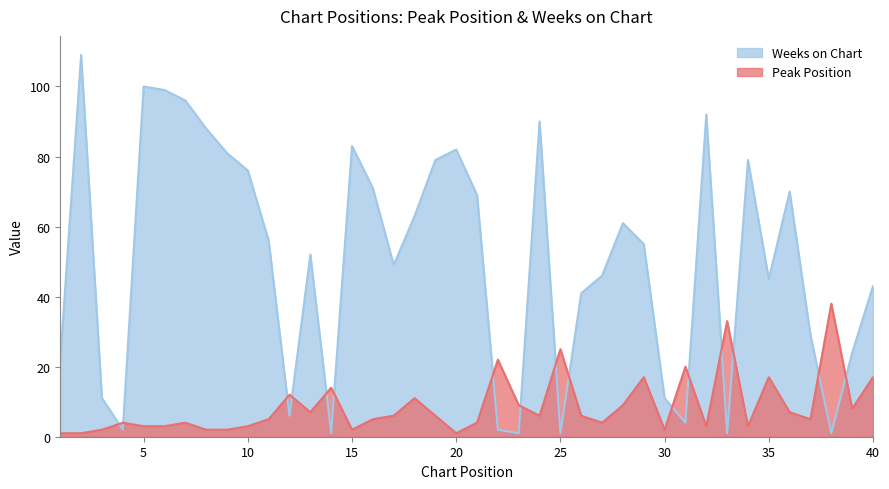

What are all the series names shown in the legend?

Weeks on Chart, Peak Position